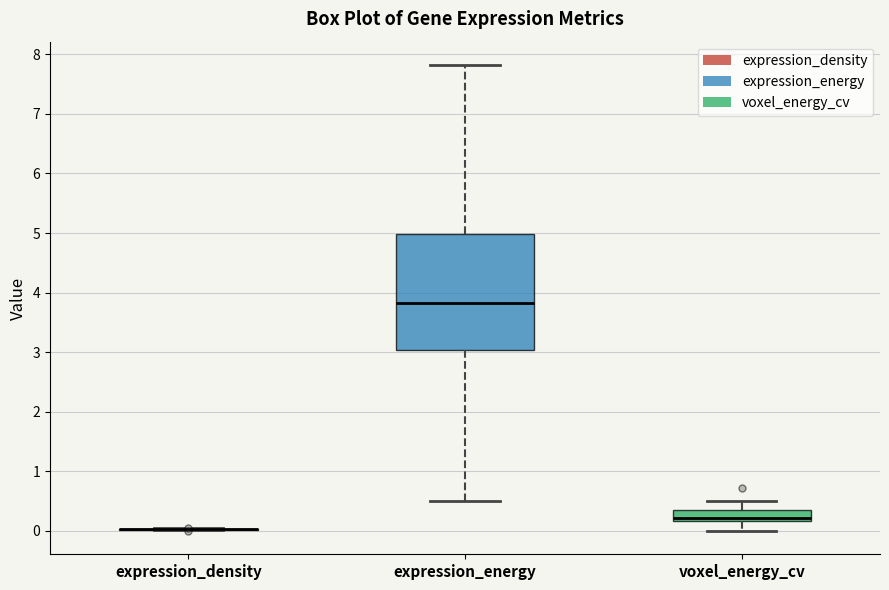

Reading left to right, read every box against the y-axis: the position of its median line, the range the box covers, and the ends of its whiskers. The values are not printed on the chart, so give them approximately, as read against the axis.

expression_density: box collapsed to a line at 0.0, whiskers 0.0 to 0.0
expression_energy: median 3.8, box 3.0 to 5.0, whiskers 0.5 to 7.8
voxel_energy_cv: median 0.2 (just above the box's lower edge), box 0.2 to 0.3, whiskers 0.0 to 0.5